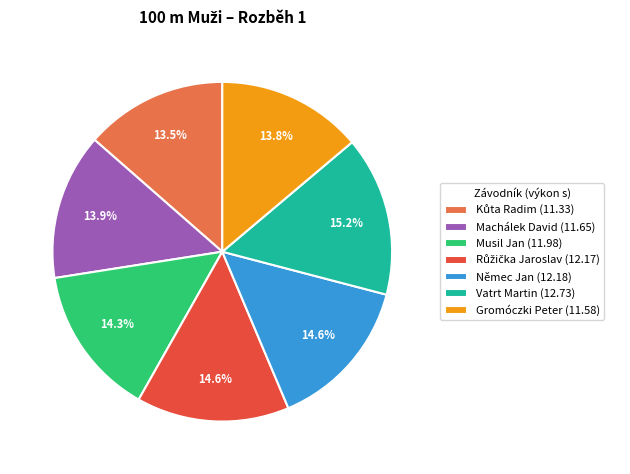

Approximately how many times larger is the value at Němec Jan (12.18) compared to Gromóczki Peter (11.58)?

1.1